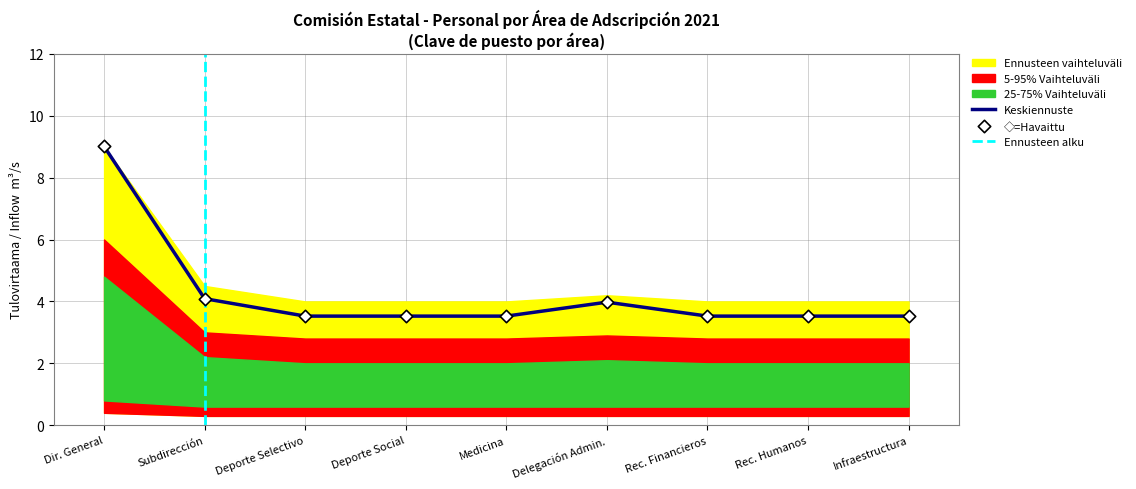

What is the minimum value for Keskiennuste?

3.5